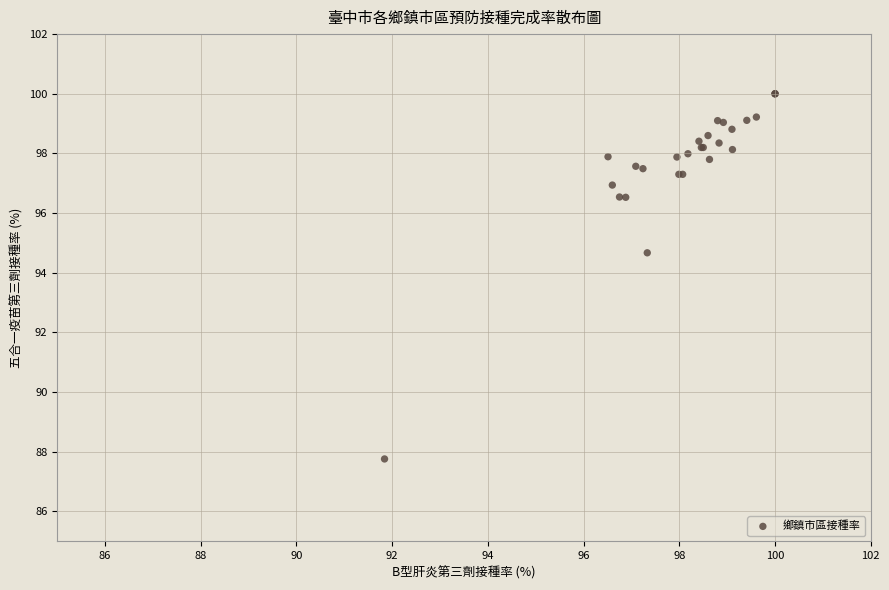

What Y value in the scatter plot is closest to 93?

94.7